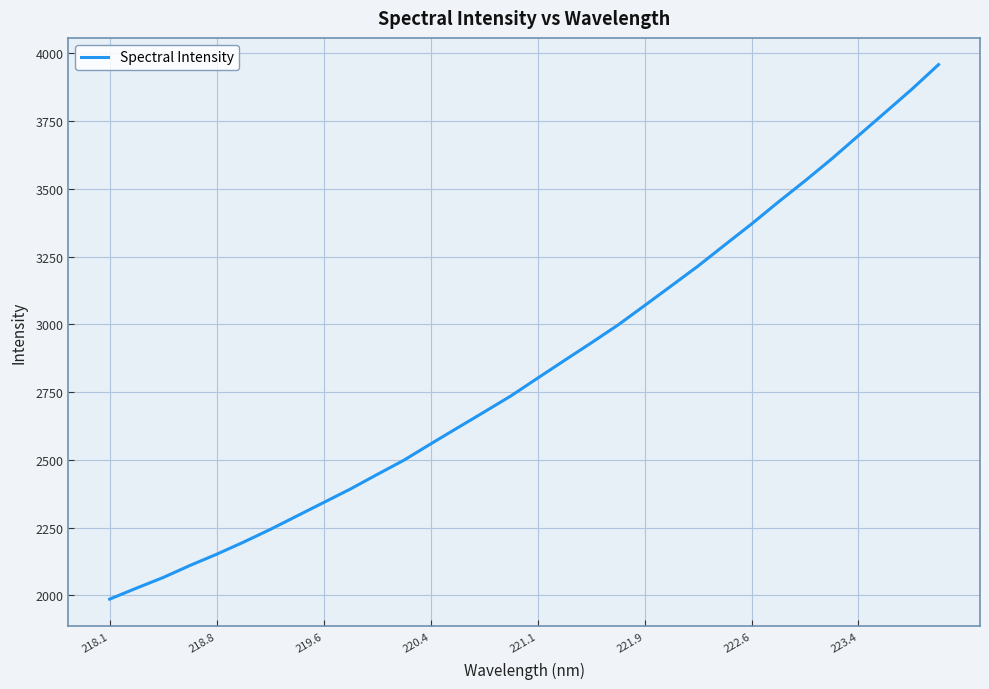

What is the difference between the maximum and minimum values?

1972.2